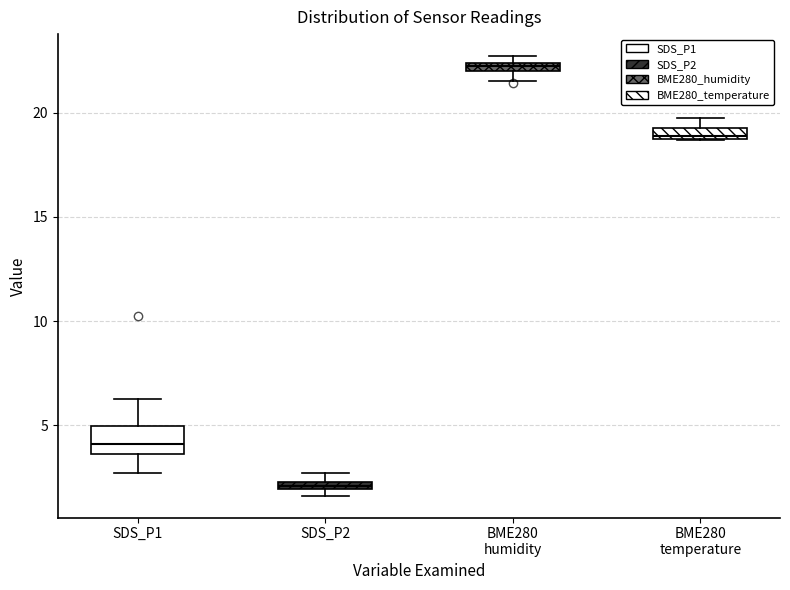

Comparing the boxes themselves (not the whiskers), which one is the tallest?

SDS_P1